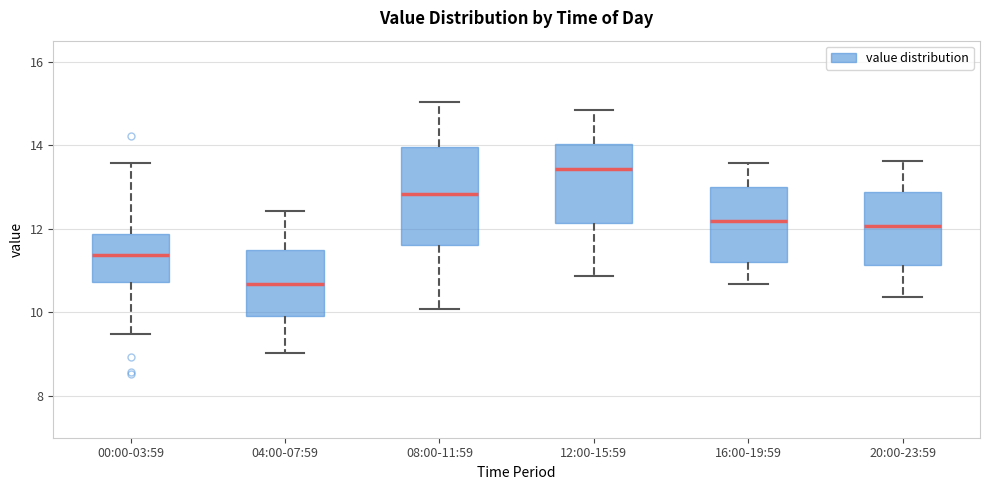

Comparing the boxes themselves (not the whiskers), which one is the tallest?

08:00-11:59